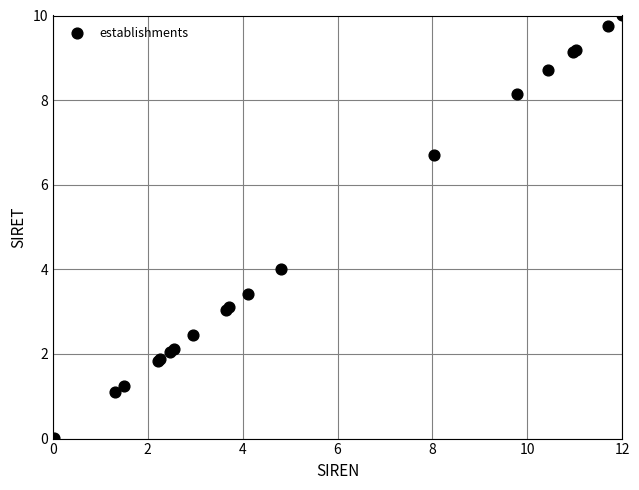

What Y value in the scatter plot is closest to 5?

4.0